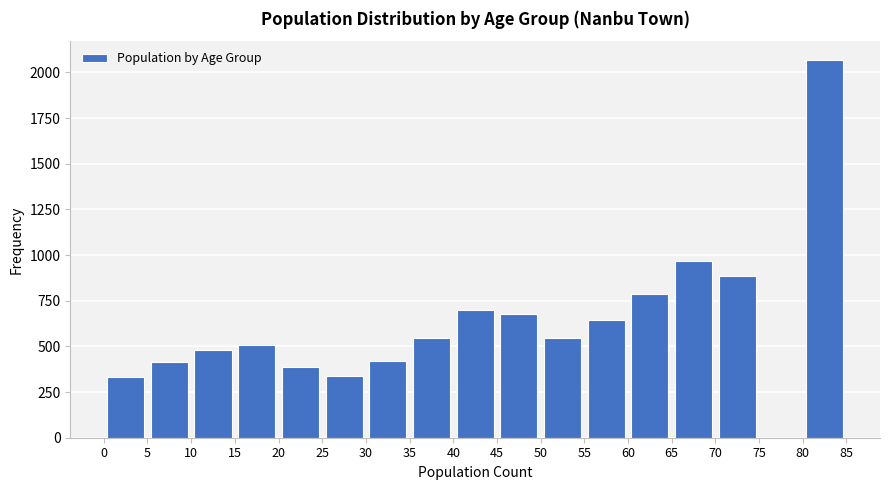

What is the height of the bar covering 20 to 25 on the x-axis? The values are not printed on the chart, so give them approximately, as read against the axis.

400